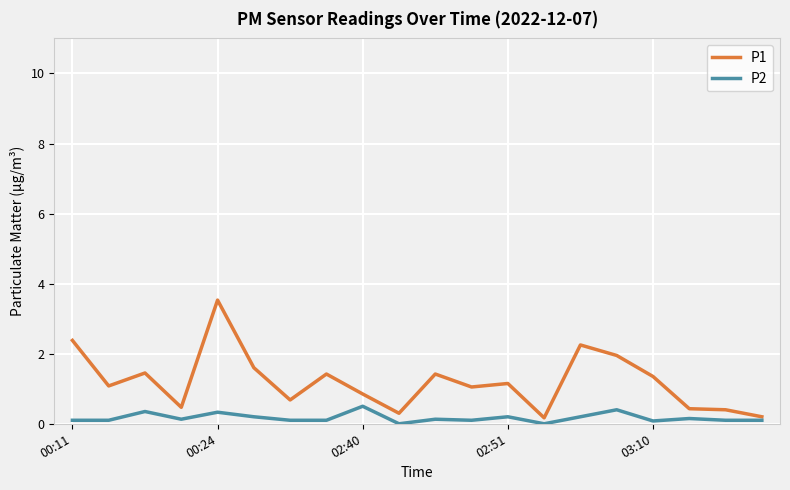

True or false: P2 and P1 cross at least once.

False